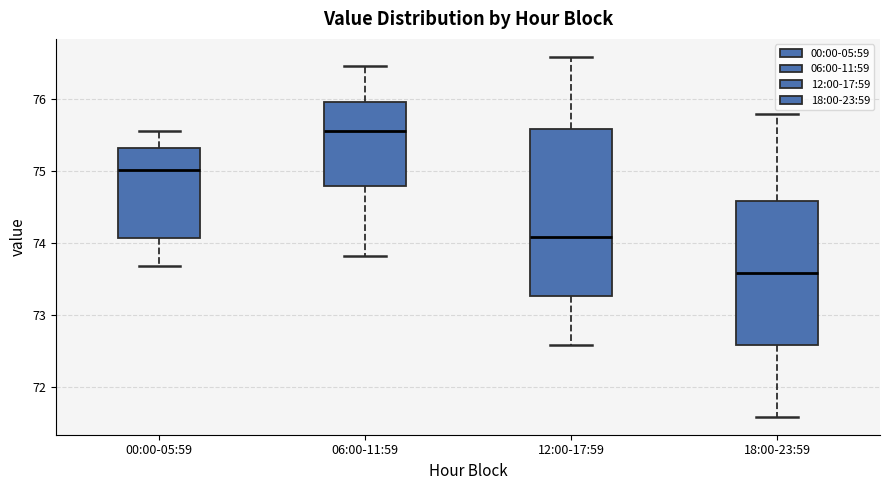

Reading left to right, read every box against the y-axis: the position of its median line, the range the box covers, and the ends of its whiskers. The values are not printed on the chart, so give them approximately, as read against the axis.

00:00-05:59: median 75.0, box 74.1 to 75.3, whiskers 73.7 to 75.6
06:00-11:59: median 75.6, box 74.8 to 76.0, whiskers 73.8 to 76.5
12:00-17:59: median 74.1, box 73.3 to 75.6, whiskers 72.6 to 76.6
18:00-23:59: median 73.6, box 72.6 to 74.6, whiskers 71.6 to 75.8